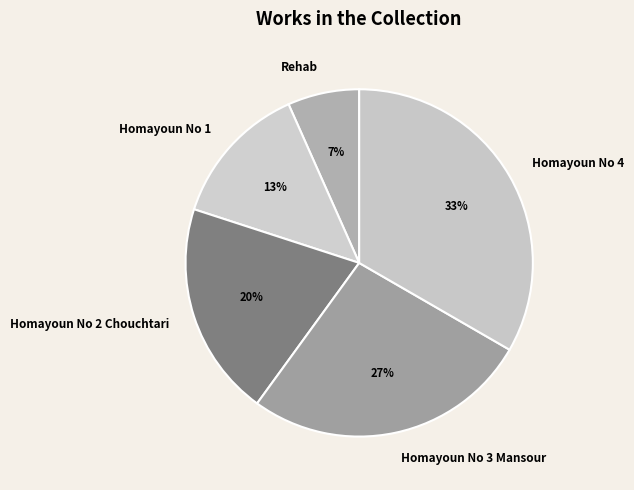

How many segments does this pie chart have?

5